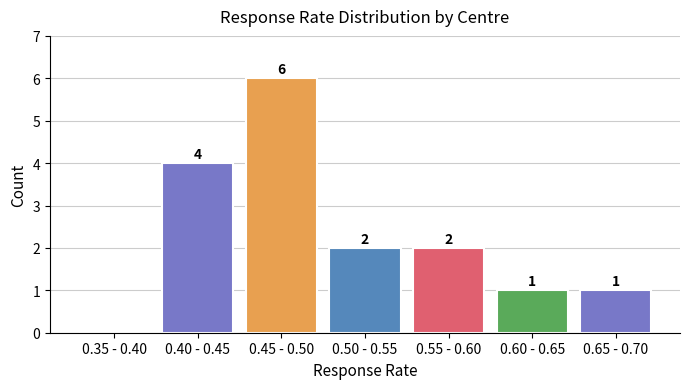

Reading left to right, extract all data points from this chart.

0.35 - 0.40=0	0.40 - 0.45=4	0.45 - 0.50=6	0.50 - 0.55=2	0.55 - 0.60=2	0.60 - 0.65=1	0.65 - 0.70=1